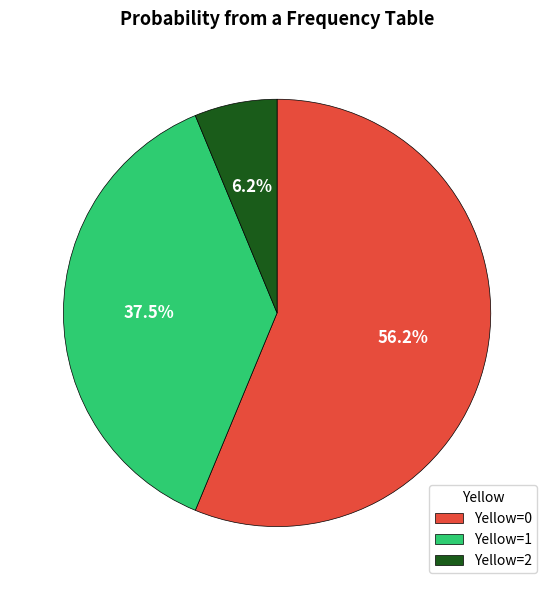

Between Yellow=2 and Yellow=0, which is larger?

Yellow=0